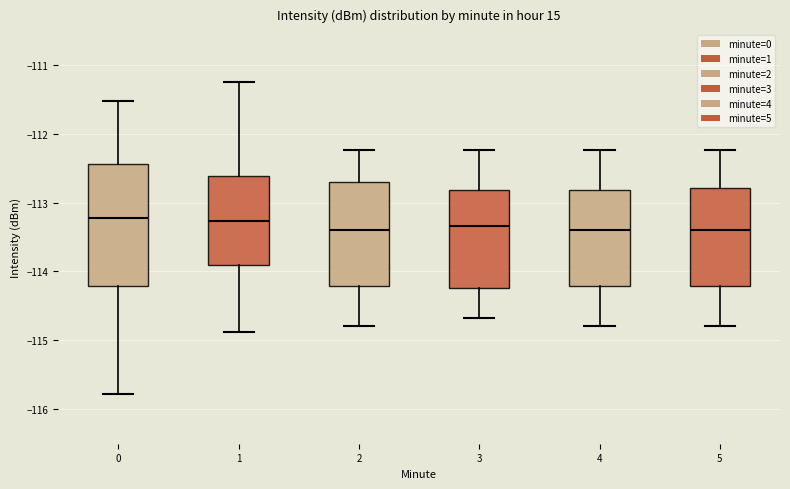

Reading left to right, read every box against the y-axis: the position of its median line, the range the box covers, and the ends of its whiskers. The values are not printed on the chart, so give them approximately, as read against the axis.

0: median -113.2, box -114.2 to -112.4, whiskers -115.8 to -111.5
1: median -113.3, box -113.9 to -112.6, whiskers -114.9 to -111.2
2: median -113.4, box -114.2 to -112.7, whiskers -114.8 to -112.2
3: median -113.3, box -114.2 to -112.8, whiskers -114.7 to -112.2
4: median -113.4, box -114.2 to -112.8, whiskers -114.8 to -112.2
5: median -113.4, box -114.2 to -112.8, whiskers -114.8 to -112.2